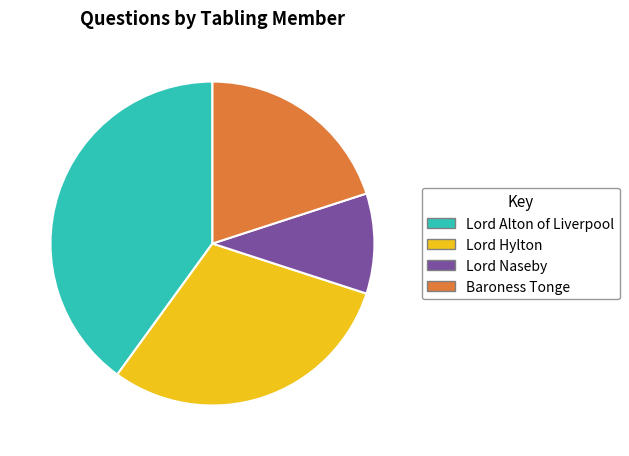

What is the largest slice in the pie chart?

Lord Alton of Liverpool